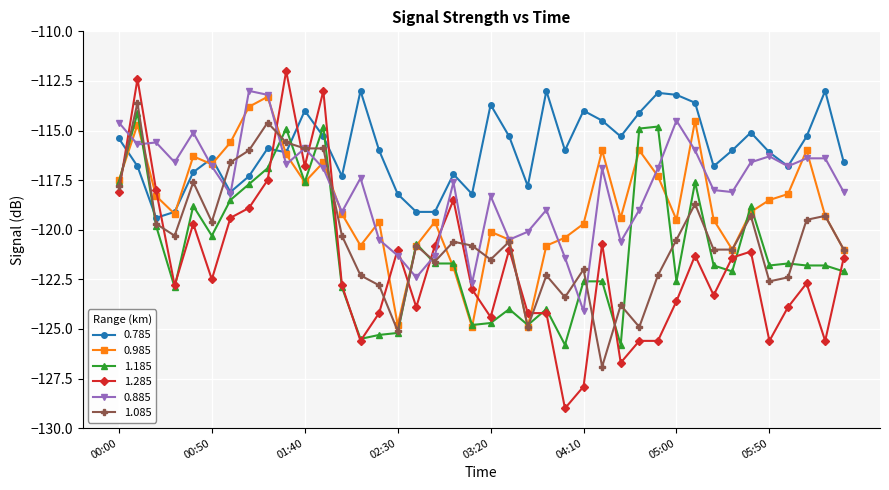

After their last crossing, which series has the higher values: 0.785 or 1.285?

0.785